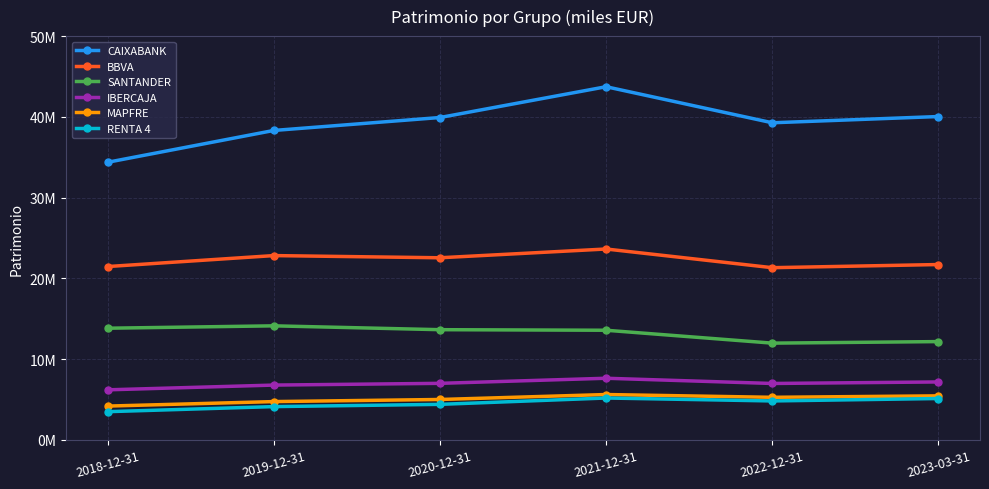

What is the total value across all series at 2018-12-31?

83587351